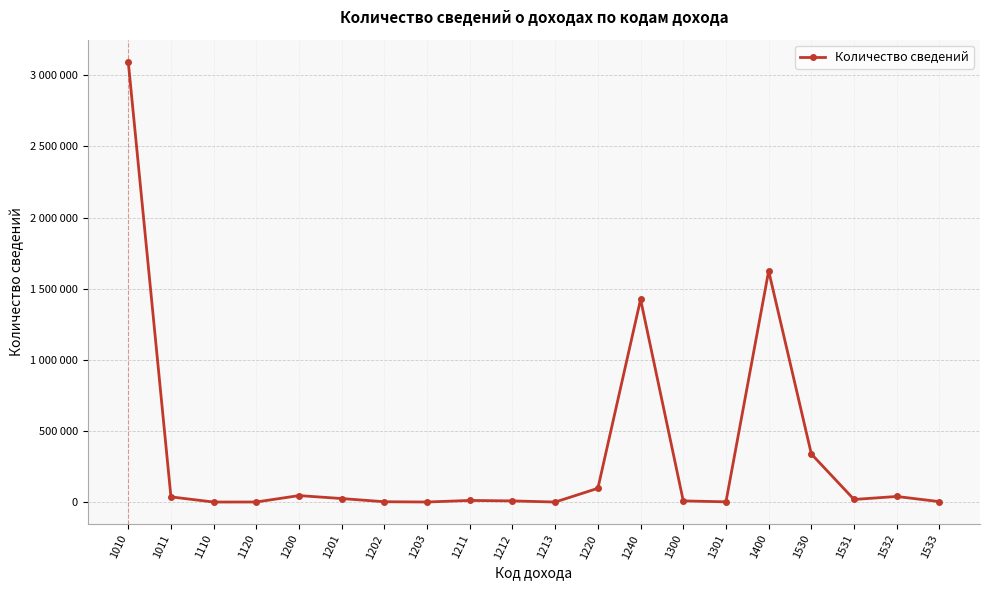

Which category has the lowest value across all series?

1213